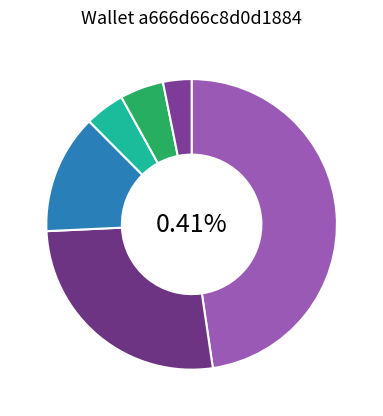

Does efc564fd368d599e represent more than half of the total?

No